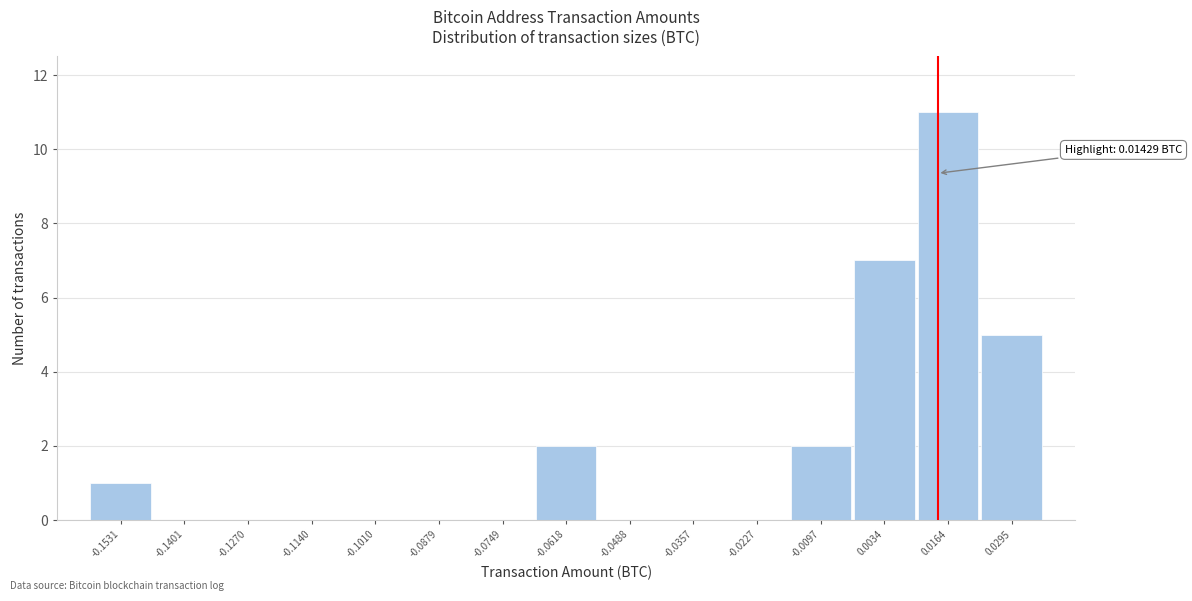

Over which range of the x-axis is the bar tallest?

0.010 to 0.022